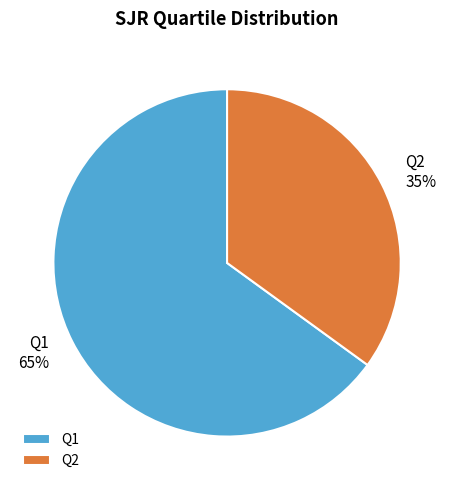

Count the number of slices in the pie.

2